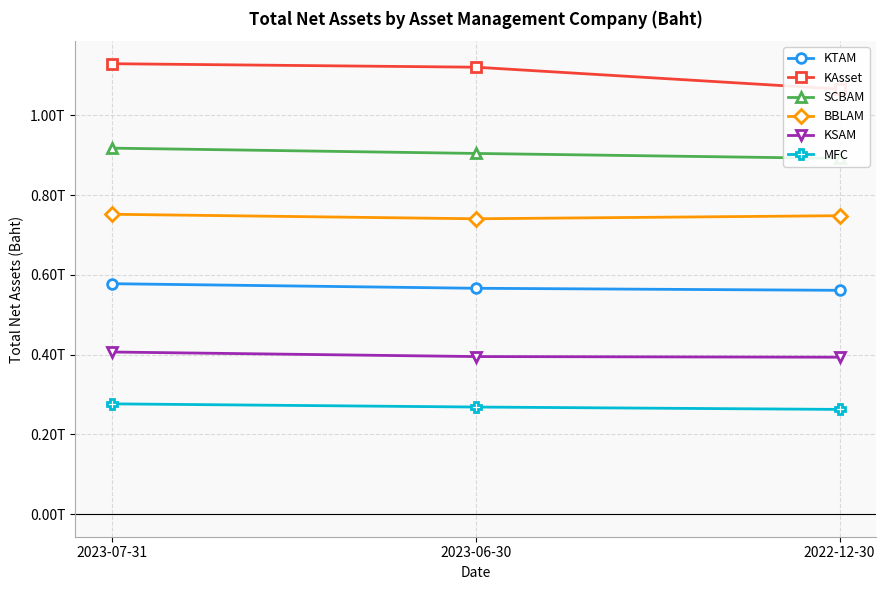

How many data points in KTAM are above 566525540971?

2